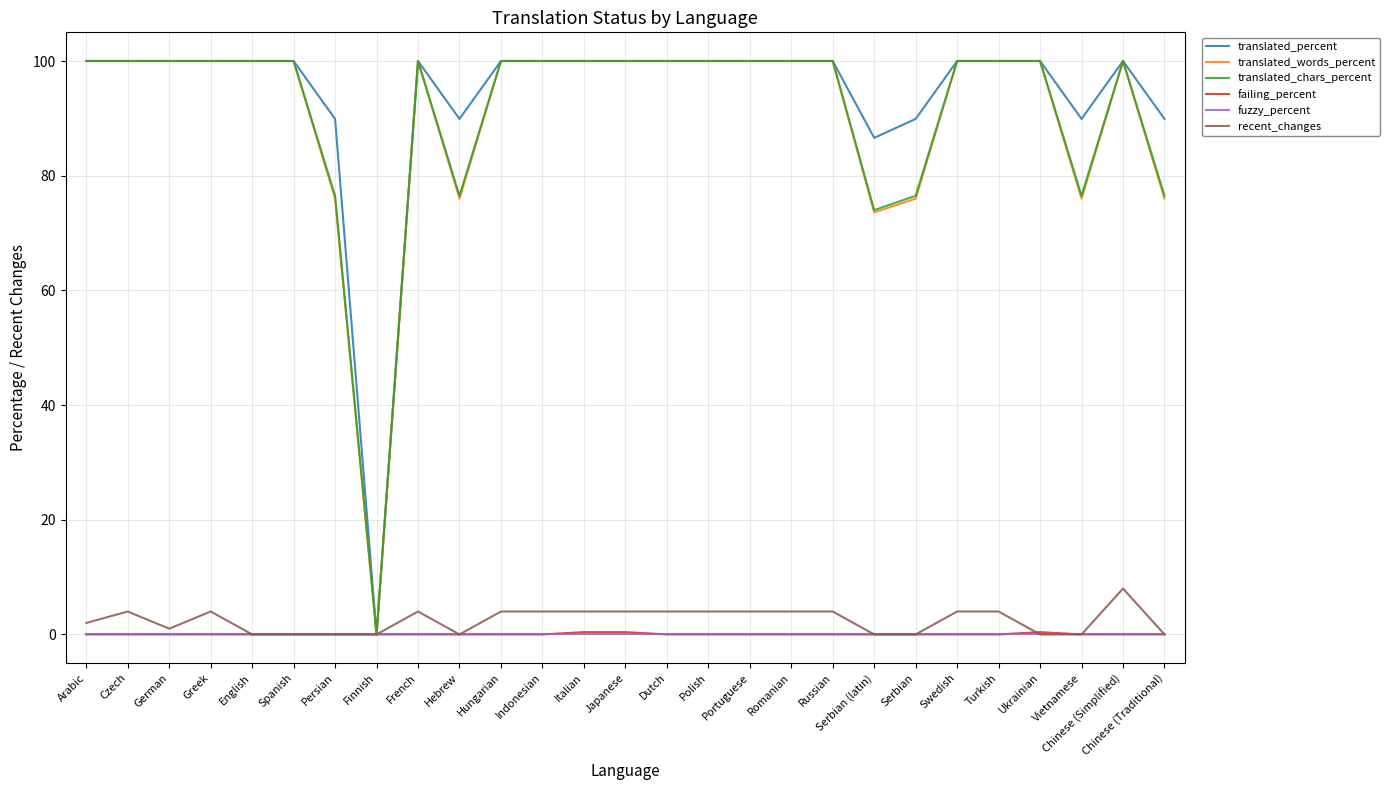

What is the highest value of the translated_chars_percent series?

100.0